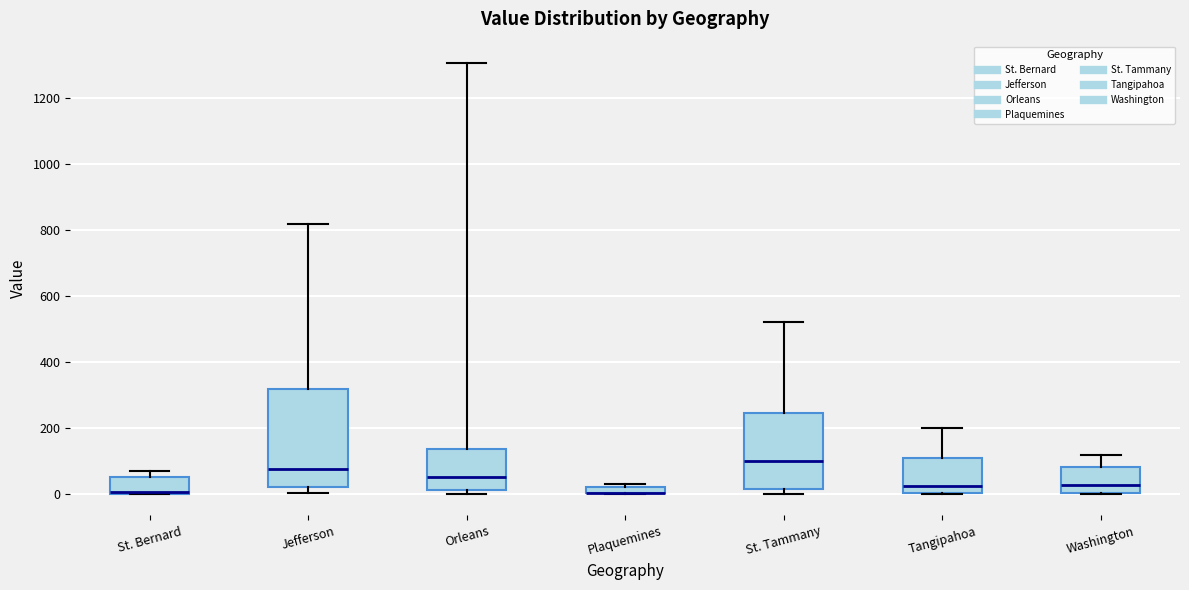

Where does the upper whisker of the box for Tangipahoa end on the y-axis? The values are not printed on the chart, so give them approximately, as read against the axis.

200